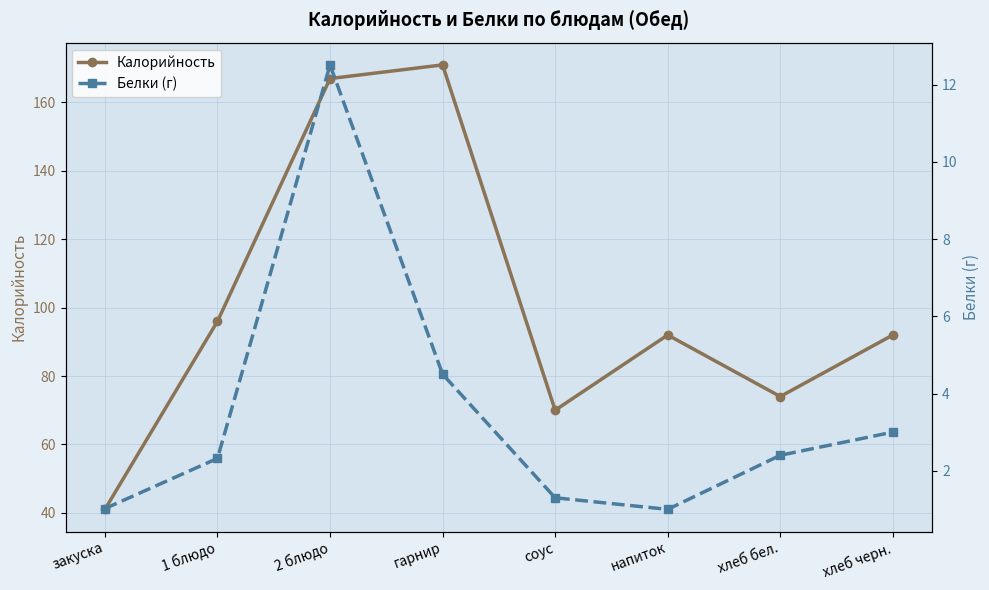

What is the difference between the second highest and second lowest values in the Калорийность series?

97